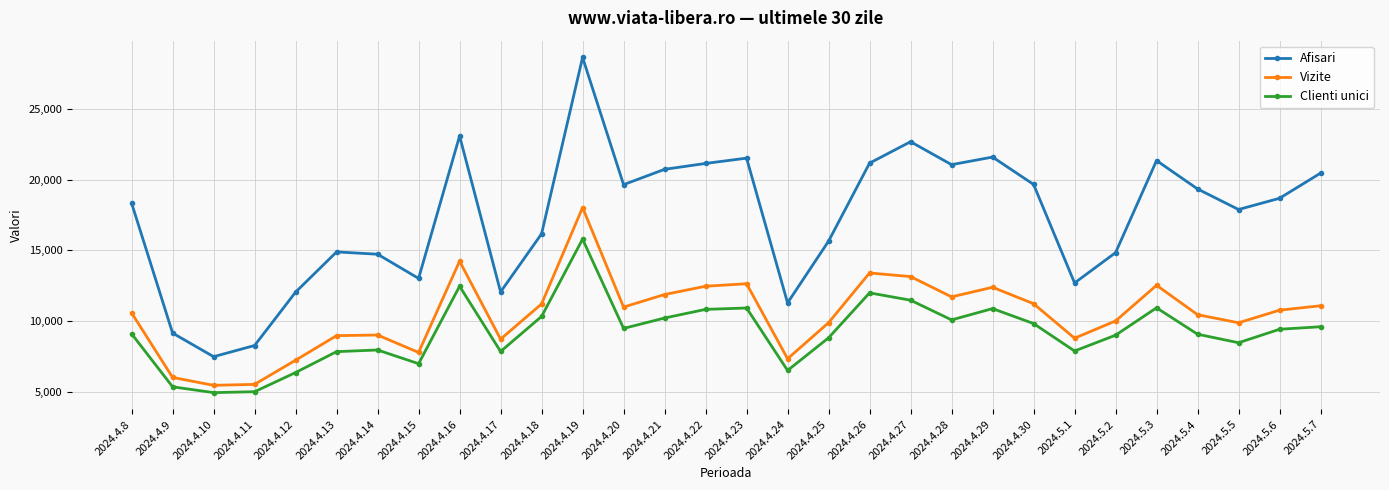

What is the difference between the highest and lowest values at 2024.4.25?

6839